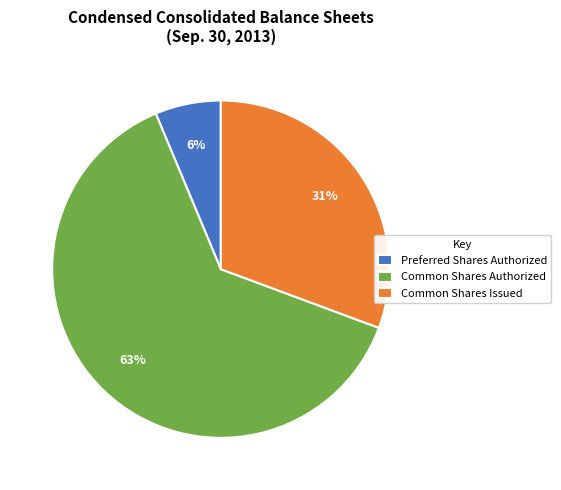

How many slices are in this pie chart?

3